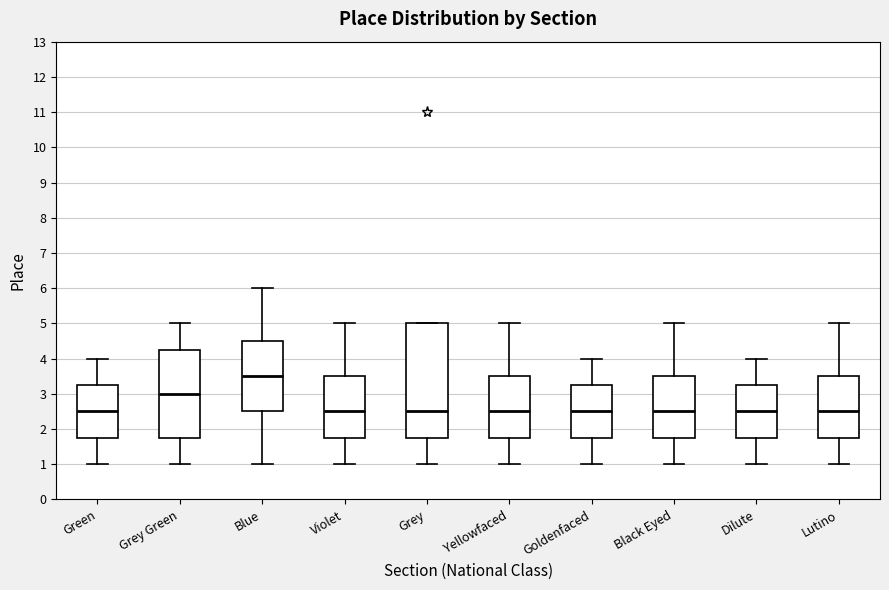

Reading left to right, read every box against the y-axis: the position of its median line, the range the box covers, and the ends of its whiskers. The values are not printed on the chart, so give them approximately, as read against the axis.

Green: median 2.5, box 1.8 to 3.3, whiskers 1.0 to 4.0
Grey Green: median 3.0, box 1.8 to 4.3, whiskers 1.0 to 5.0
Blue: median 3.5, box 2.5 to 4.5, whiskers 1.0 to 6.0
Violet: median 2.5, box 1.8 to 3.5, whiskers 1.0 to 5.0
Grey: median 2.5, box 1.8 to 5.0, whiskers 1.0 to 5.0
Yellowfaced: median 2.5, box 1.8 to 3.5, whiskers 1.0 to 5.0
Goldenfaced: median 2.5, box 1.8 to 3.3, whiskers 1.0 to 4.0
Black Eyed: median 2.5, box 1.8 to 3.5, whiskers 1.0 to 5.0
Dilute: median 2.5, box 1.8 to 3.3, whiskers 1.0 to 4.0
Lutino: median 2.5, box 1.8 to 3.5, whiskers 1.0 to 5.0